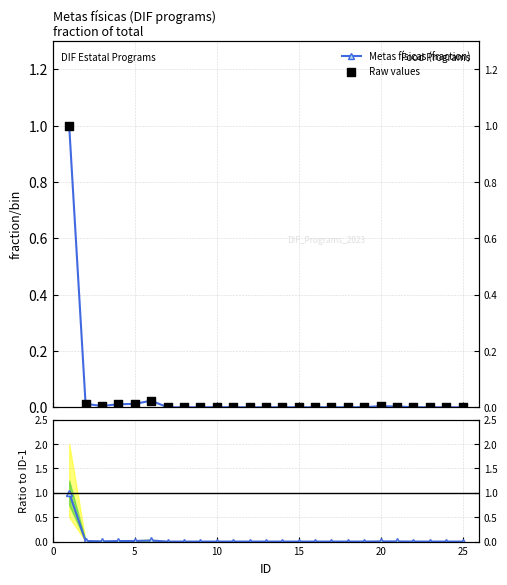

Which series has the largest total across all categories?

Metas físicas (fraction)